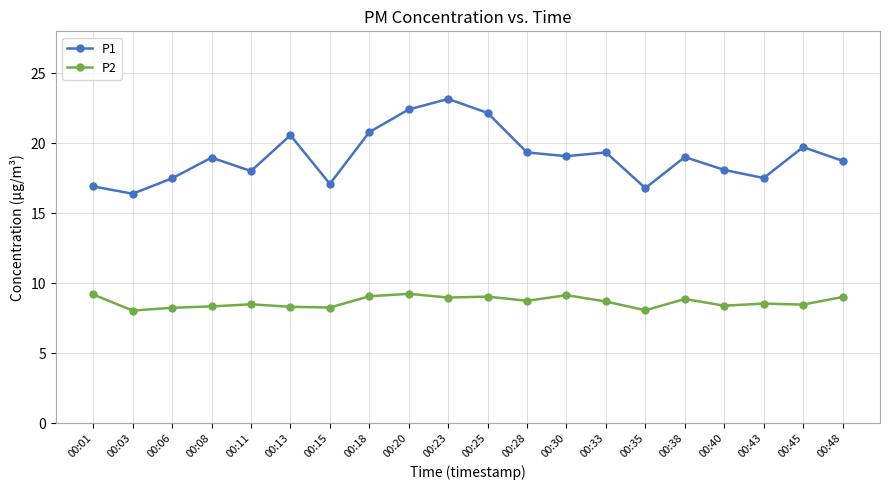

Is it true that P1 equals 19.4 at 00:28?

True